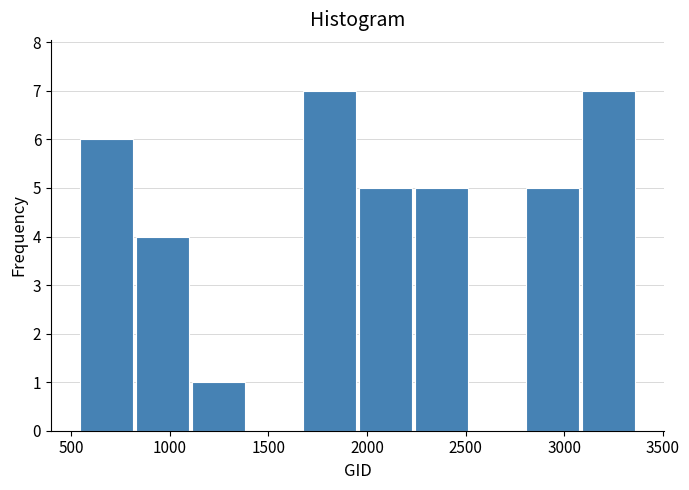

Reading left to right, list every bar in this chart as the range it spans on the x-axis followed by its height. Neither the bar edges nor the heights are printed on the chart, so give them approximately, as read against the axes.

550 to 800: 6
800 to 1100: 4
1100 to 1400: 1
1400 to 1650: 0
1650 to 1950: 7
1950 to 2250: 5
2250 to 2500: 5
2500 to 2800: 0
2800 to 3100: 5
3100 to 3350: 7